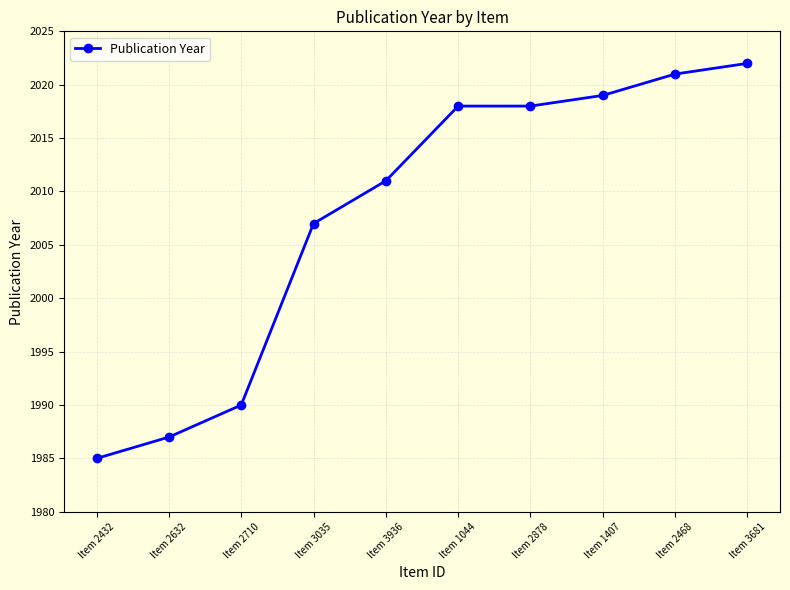

What is the difference between the values at Item 2432 and Item 2632?

2